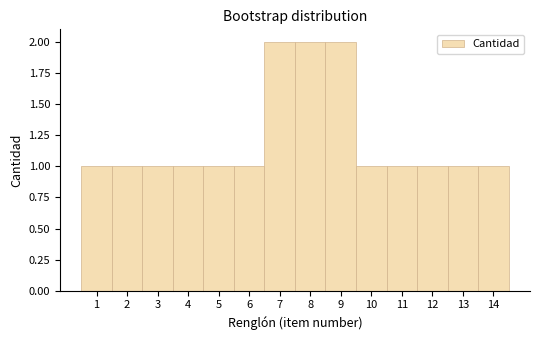

Reading left to right, transcribe this chart: for each bar, give the range it covers on the x-axis and its height. The values are not printed on the chart, so give them approximately, as read against the axis.

0.5 to 1.5: 1
1.5 to 2.5: 1
2.5 to 3.5: 1
3.5 to 4.5: 1
4.5 to 5.5: 1
5.5 to 6.5: 1
6.5 to 7.5: 2
7.5 to 8.5: 2
8.5 to 9.5: 2
9.5 to 10.5: 1
10.5 to 11.5: 1
11.5 to 12.5: 1
12.5 to 13.5: 1
13.5 to 14.5: 1